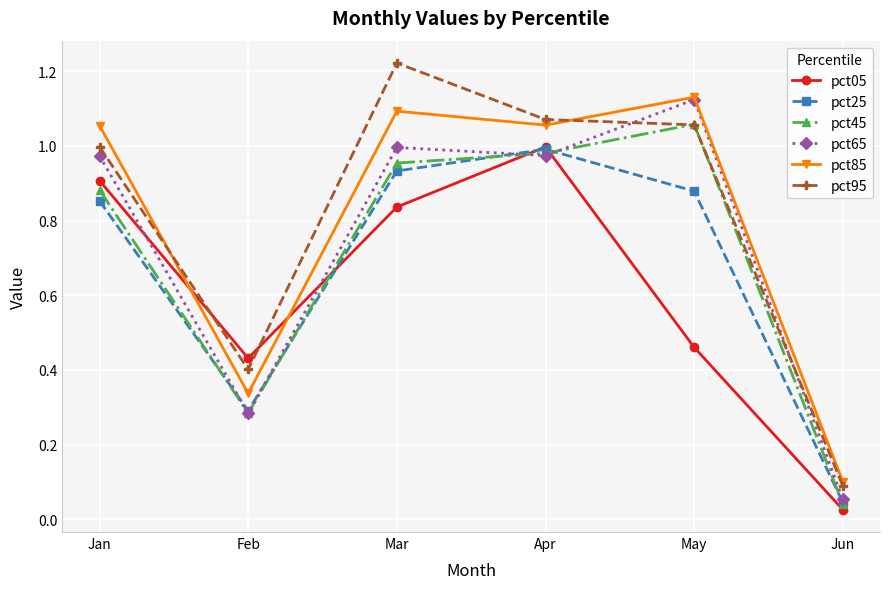

Is the value of pct45 at May greater than the value of pct65 at Jun?

Yes